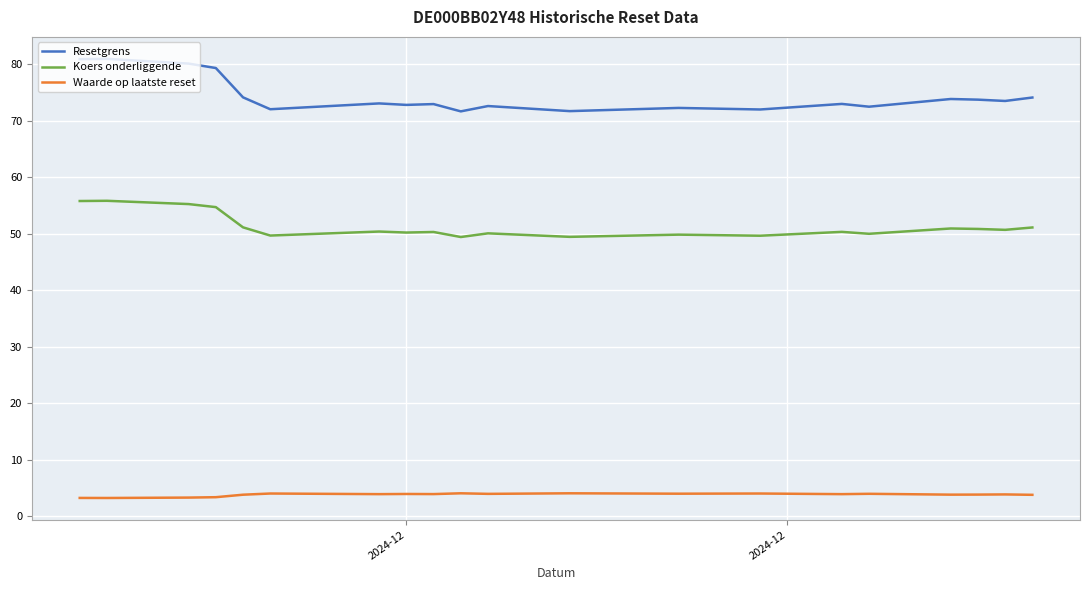

What is the minimum value for Waarde op laatste reset?

3.2